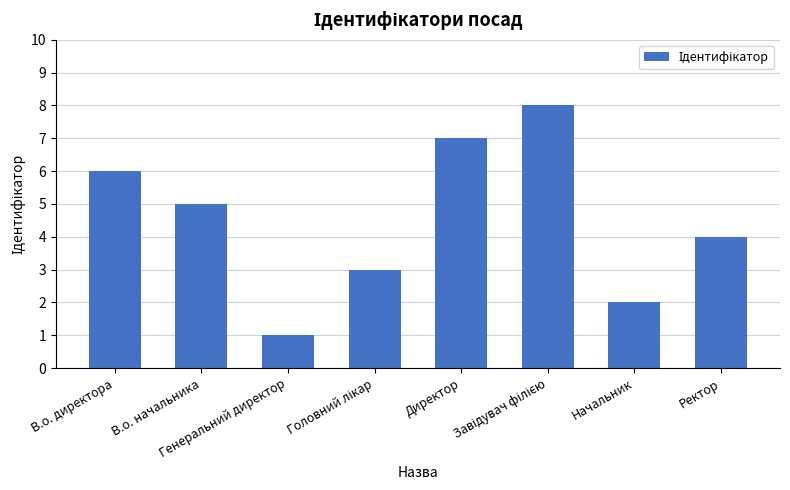

What is the sum of all values?

36